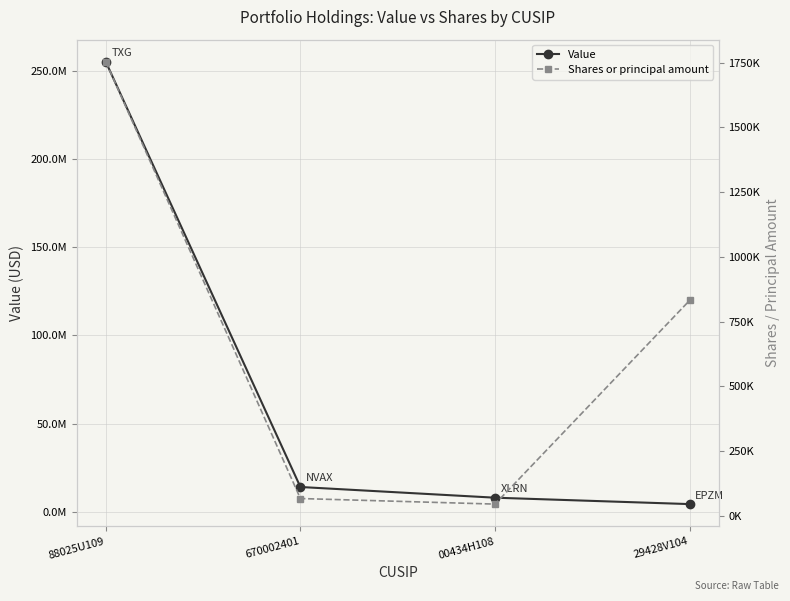

Does the chart have visible grid lines?

Yes